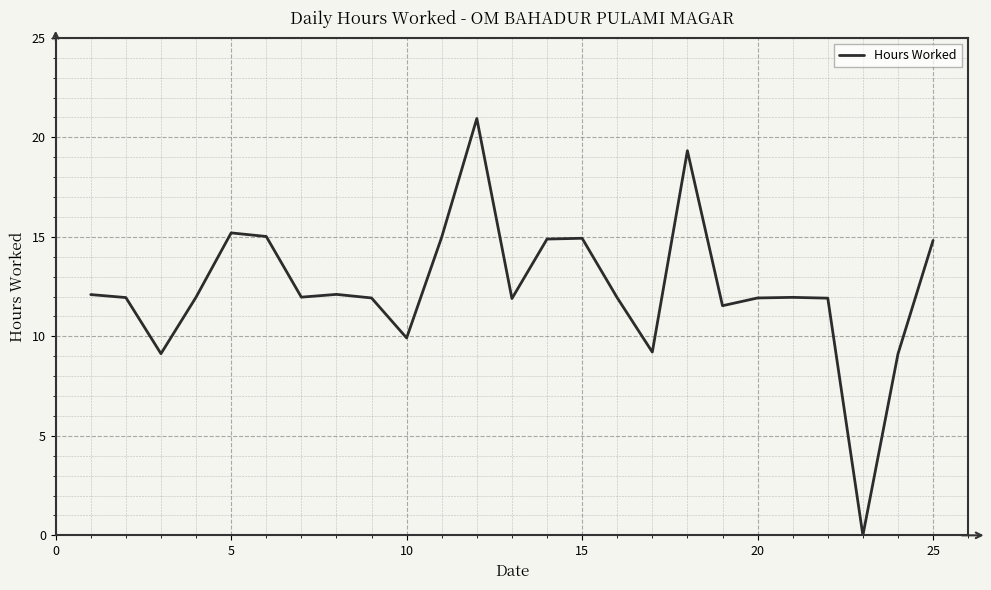

The value at 10 is 9.9. True or false?

True